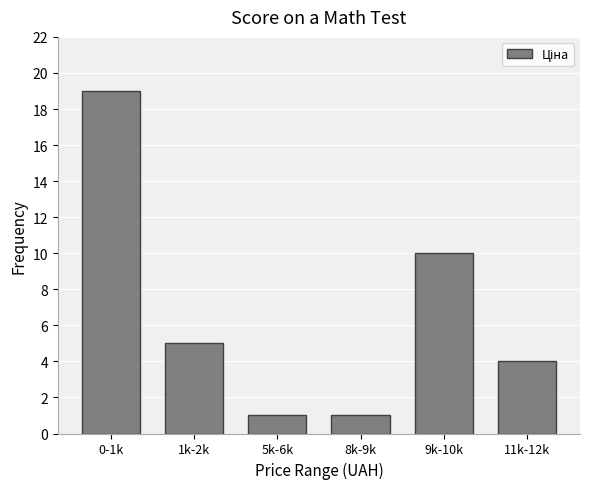

Reading left to right, extract all data points from this chart.

19	5	1	1	10	4